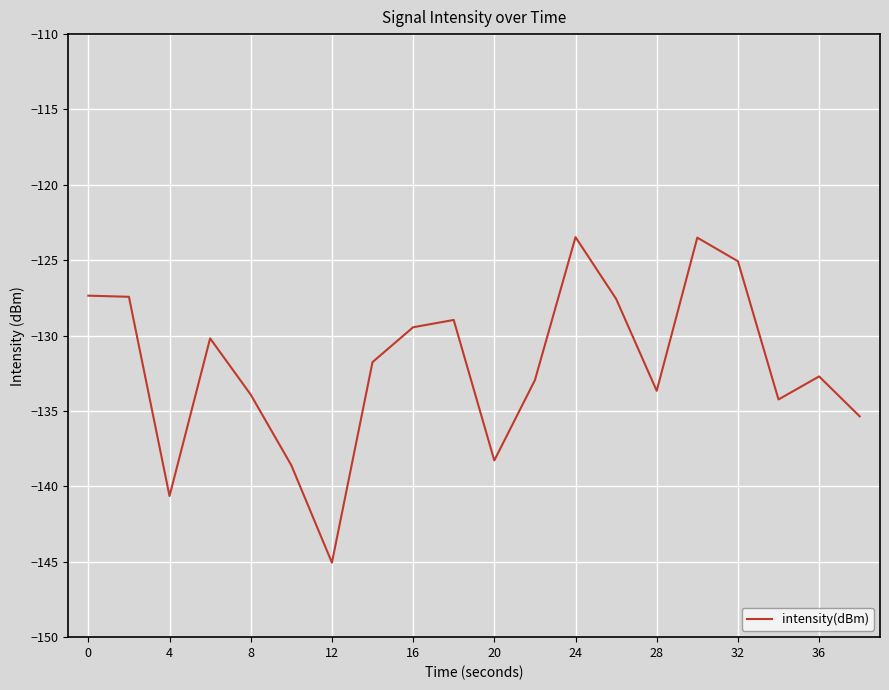

What is the difference between the maximum and minimum values?

21.6